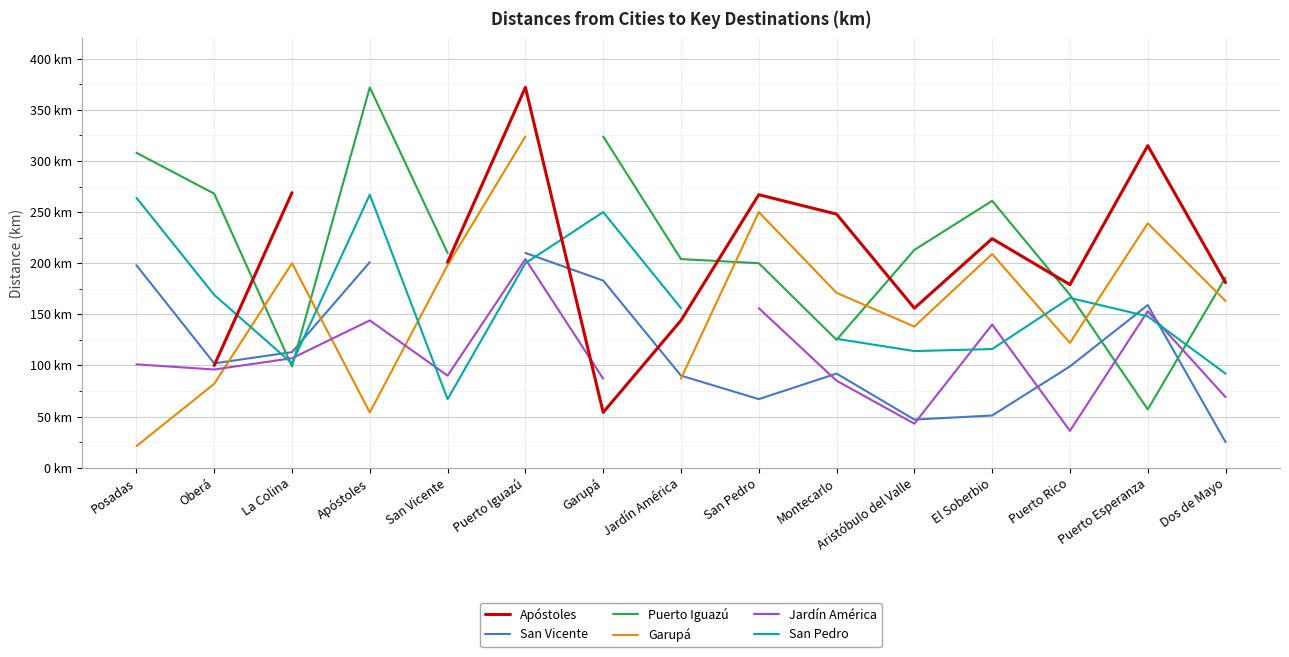

How many series are shown in this chart?

6